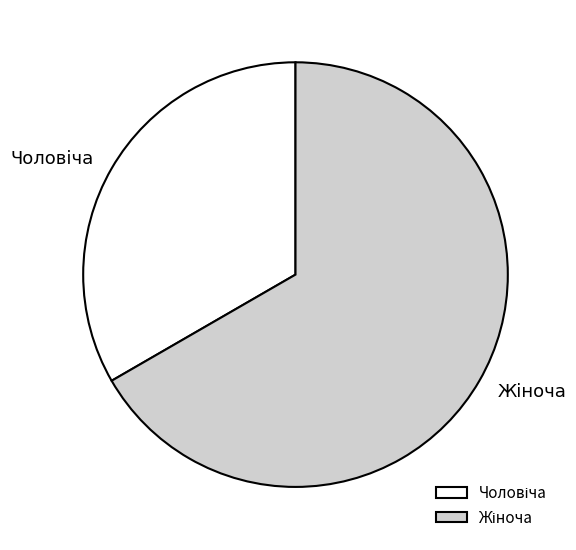

How many segments does this pie chart have?

2